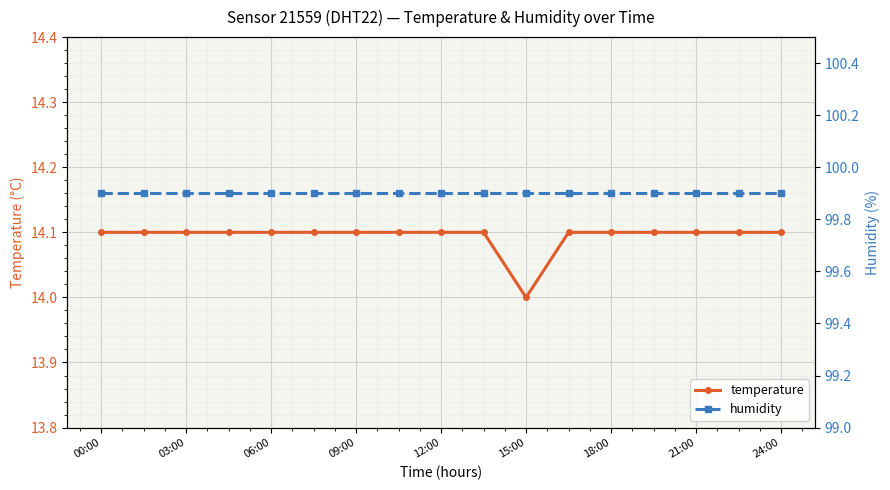

Rank the series by their maximum value, from highest to lowest.

humidity, temperature